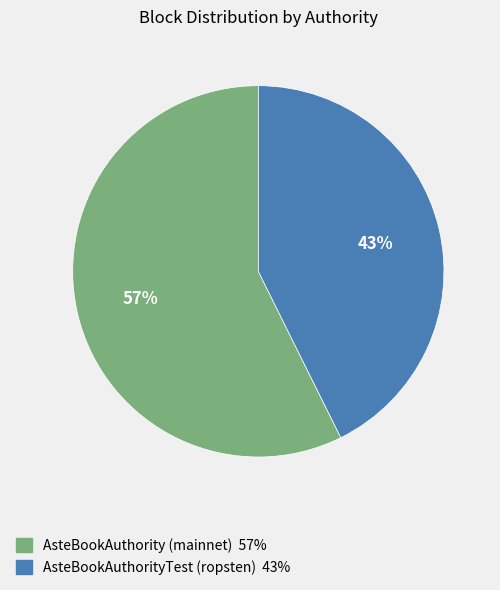

What is the ratio of the value at AsteBookAuthority (mainnet) 57% to the value at AsteBookAuthorityTest (ropsten) 43%?

1.3